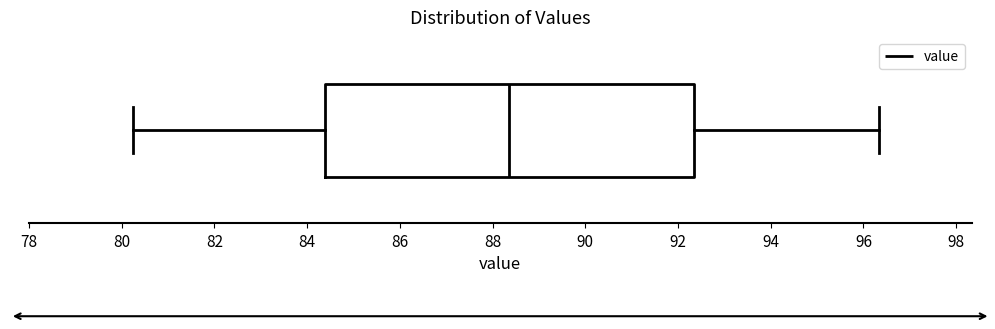

Where is the right edge of the box on the x-axis? The values are not printed on the chart, so give them approximately, as read against the axis.

92.4